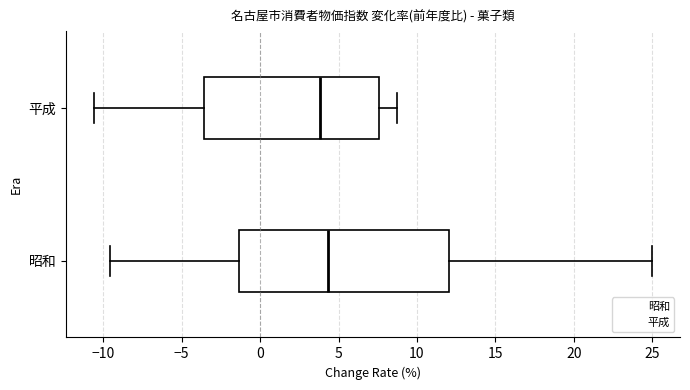

Which box's median line is the furthest to the left?

平成